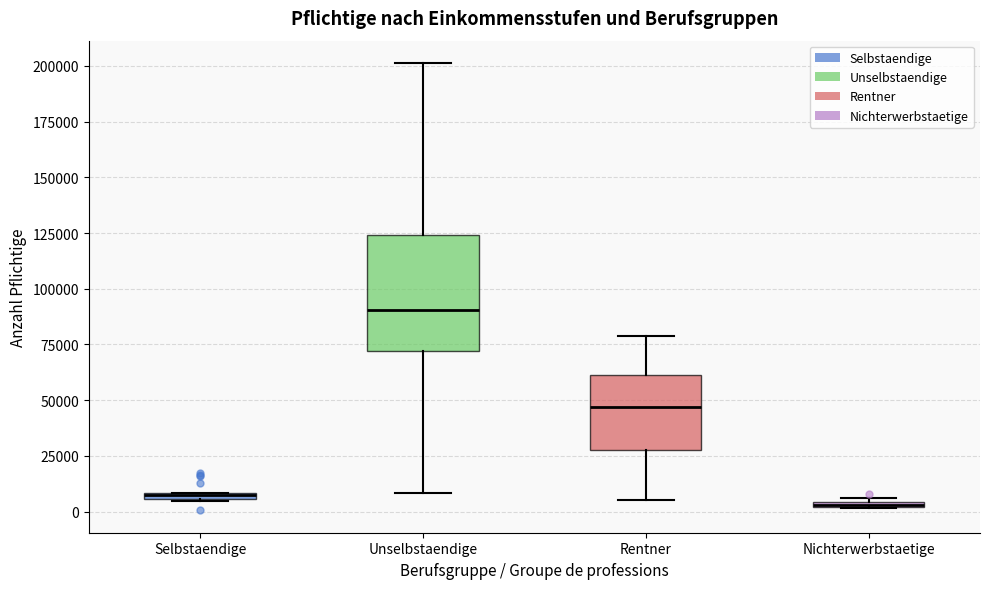

Comparing the boxes themselves (not the whiskers), which one is the tallest?

Unselbstaendige